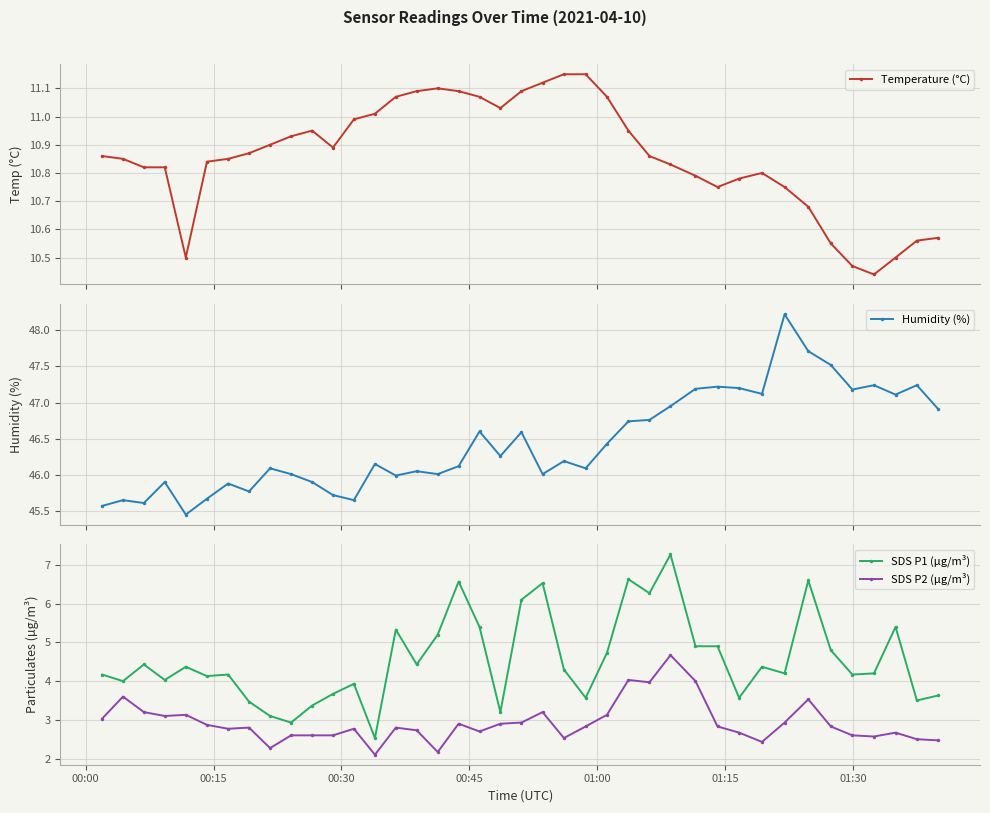

True or false: SDS P1 (µg/m³) and SDS P2 (µg/m³) cross at least once.

False